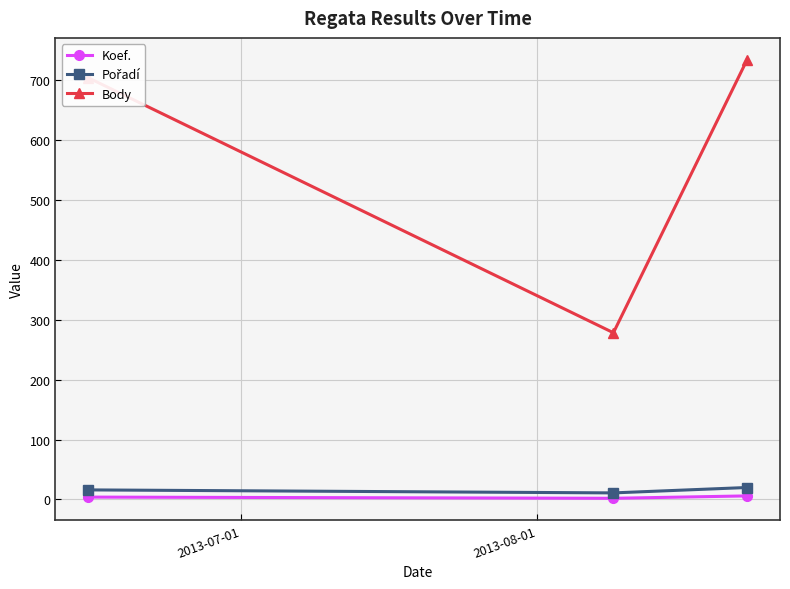

At how many categories does at least one series exceed 39?

3